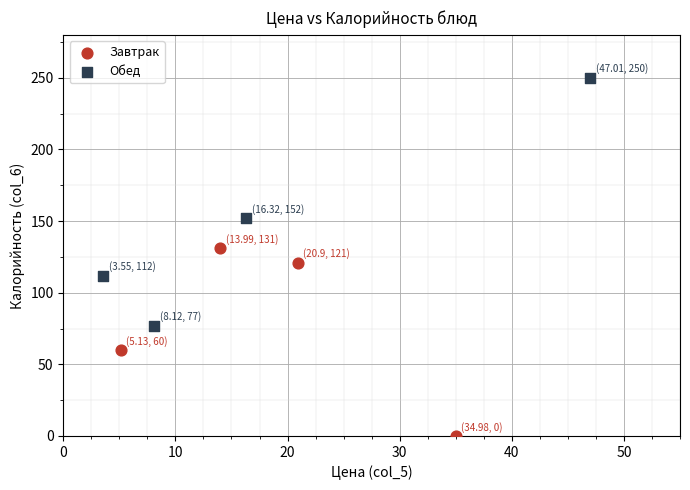

Which series contains the highest Y value?

Обед